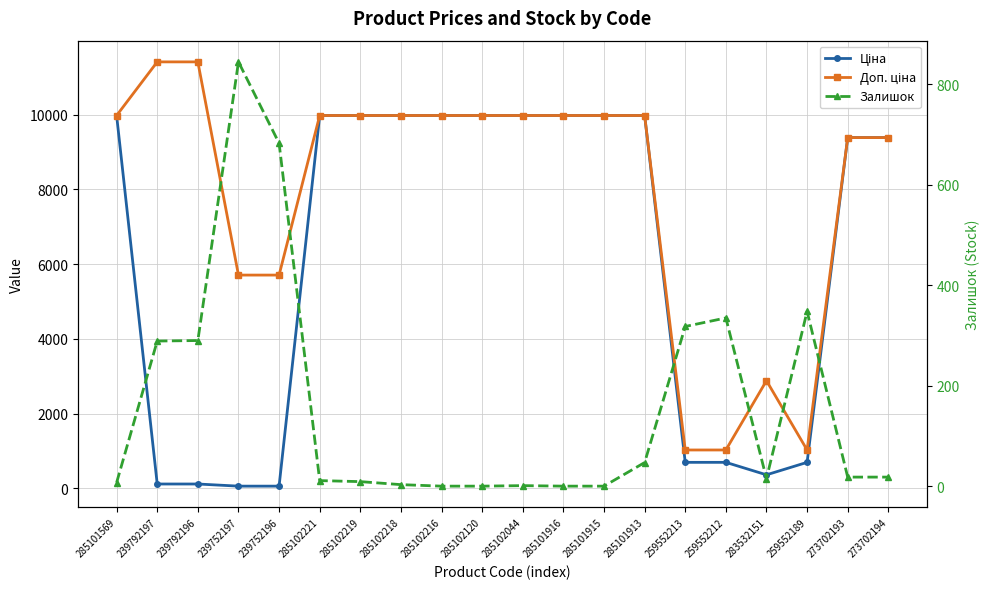

Does the chart display data point markers on the line(s)?

Yes